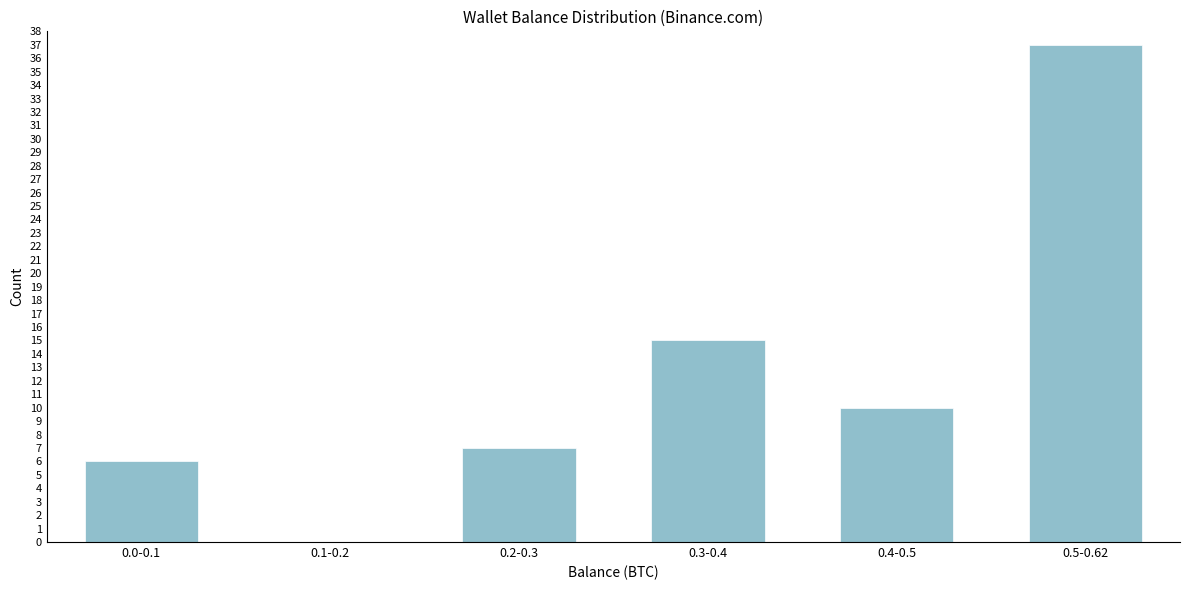

Reading left to right, transcribe all the data shown in this chart.

0.0-0.1=6	0.1-0.2=0	0.2-0.3=7	0.3-0.4=15	0.4-0.5=10	0.5-0.62=37